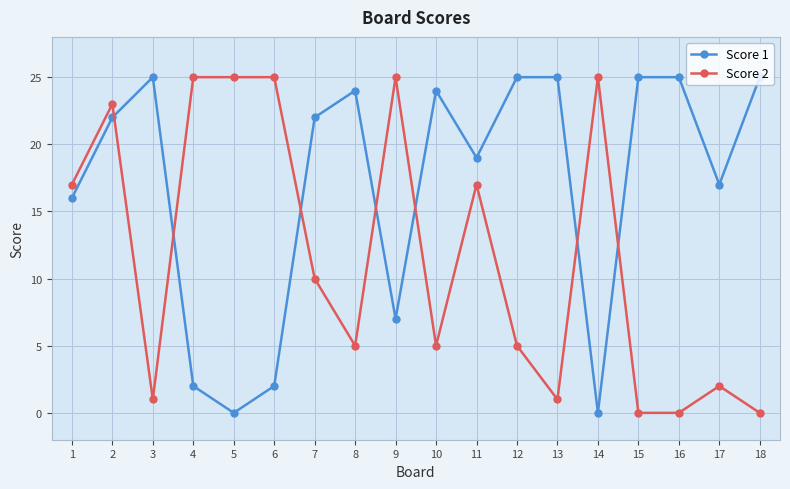

What is the value of the Score 2 point at the 12th from the left?

5